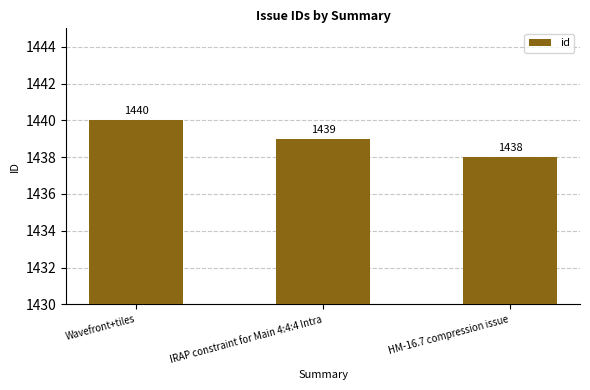

Reading left to right, list all the values displayed in this chart.

1440	1439	1438